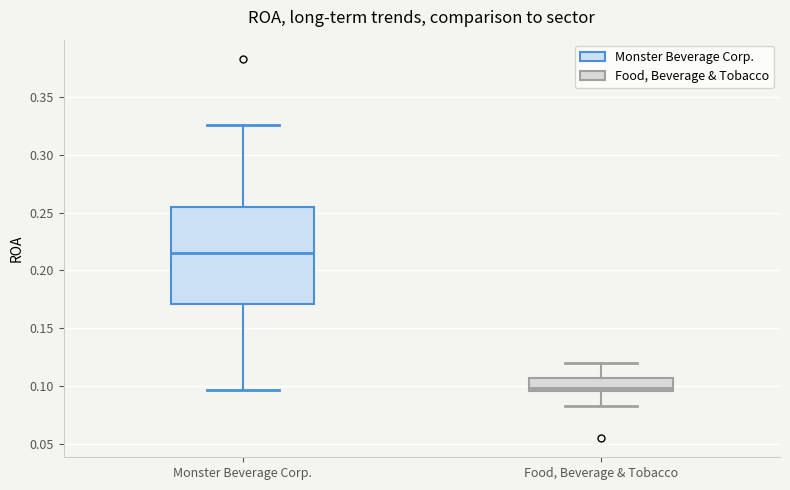

Which box has the highest median line?

Monster Beverage Corp.